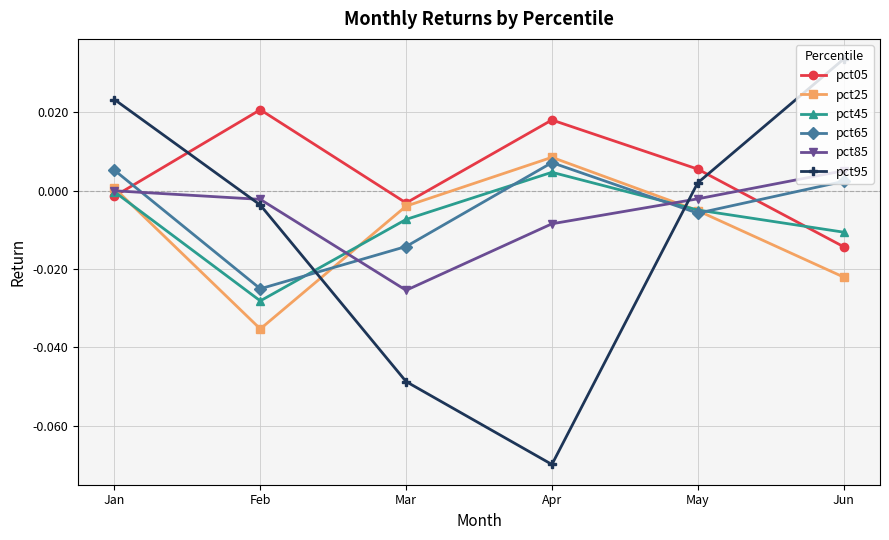

Where is the first local maximum for pct05?

Feb